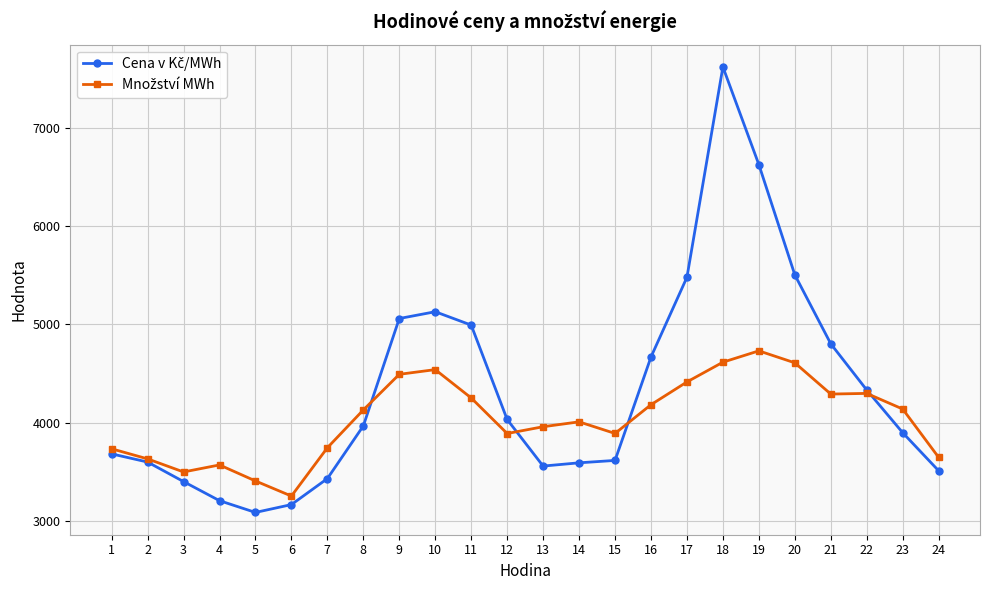

At which category is the sum across all series the highest?

18